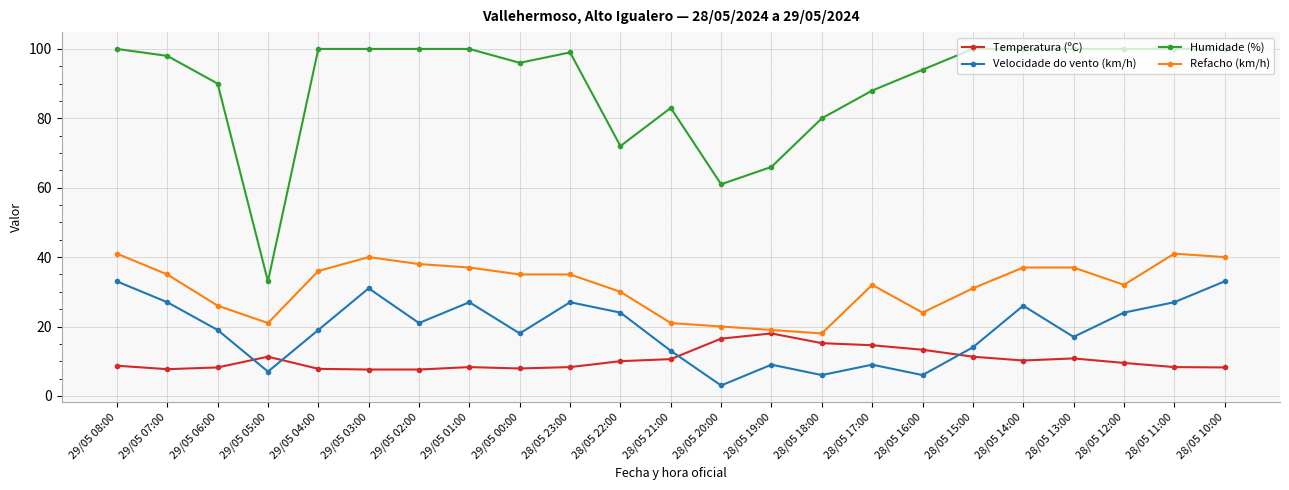

What is the sum of all Temperatura (ºC) values?

239.9